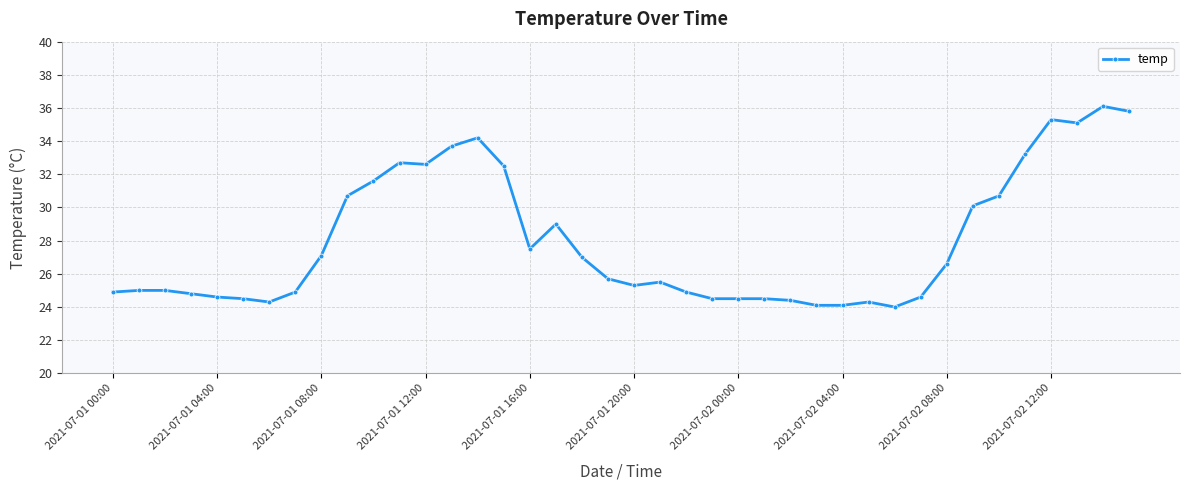

What is the greatest value displayed?

36.1